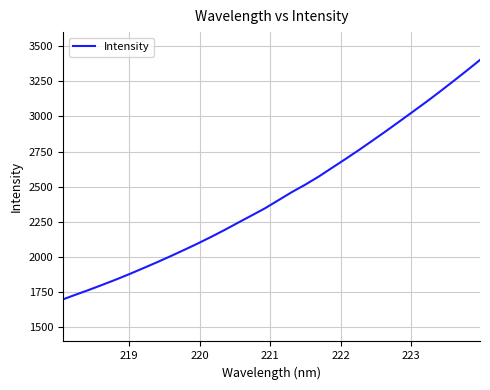

What is the smallest value displayed?

1699.5